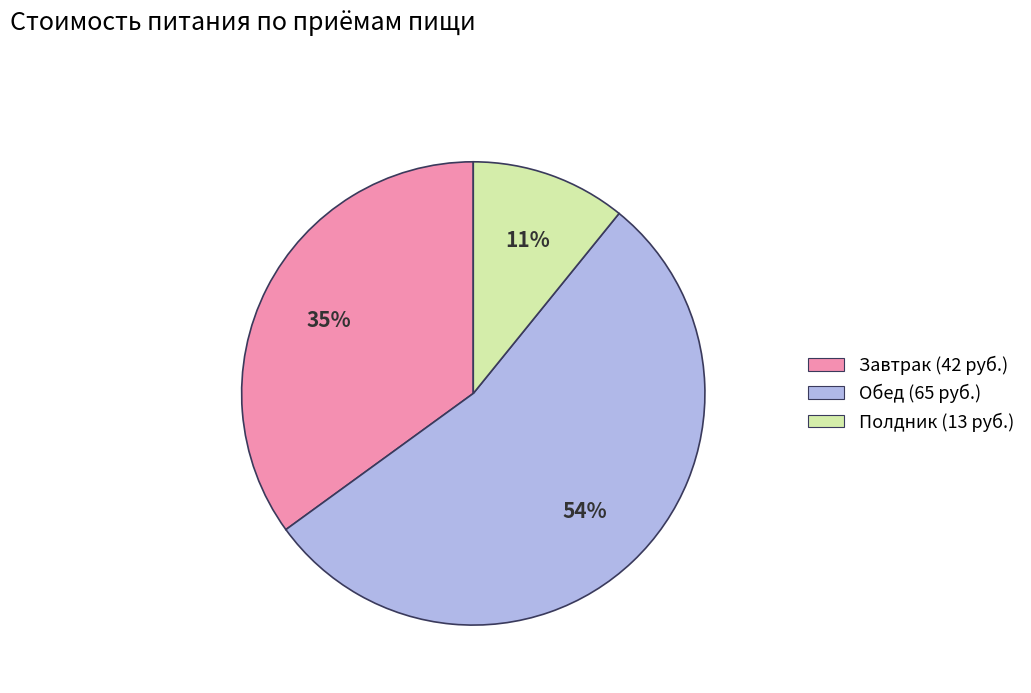

To the nearest percent, what is the combined percentage of Завтрак and Обед?

89%